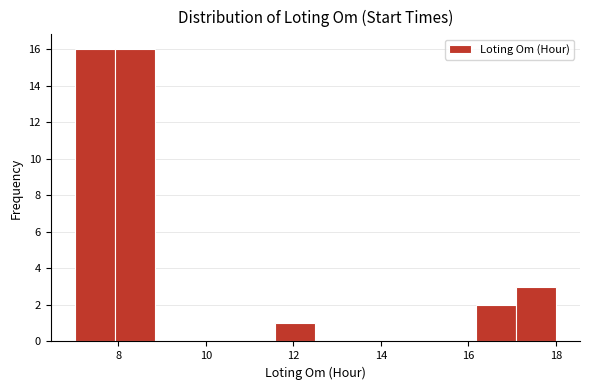

Reading left to right, list every bar in this chart as the range it spans on the x-axis followed by its height. Neither the bar edges nor the heights are printed on the chart, so give them approximately, as read against the axes.

7.0 to 8.0: 16
8.0 to 8.8: 16
8.8 to 9.8: 0
9.8 to 10.6: 0
10.6 to 11.6: 0
11.6 to 12.6: 1
12.6 to 13.4: 0
13.4 to 14.4: 0
14.4 to 15.2: 0
15.2 to 16.2: 0
16.2 to 17.0: 2
17.0 to 18.0: 3